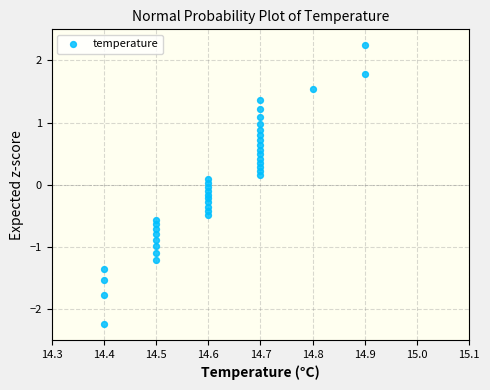

What is the range of X values (max minus min)?

0.5